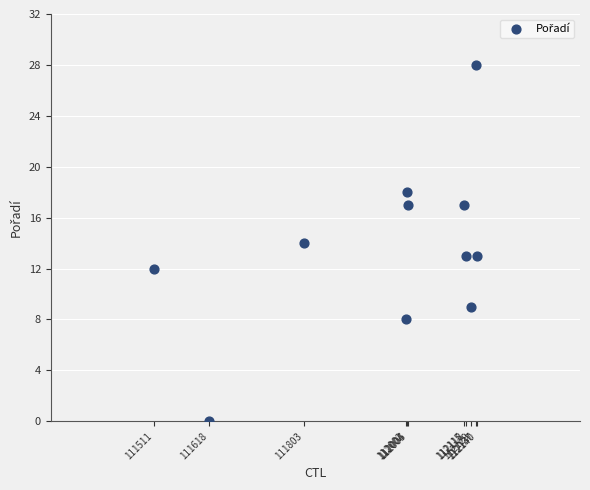

What is the average X value?

111962